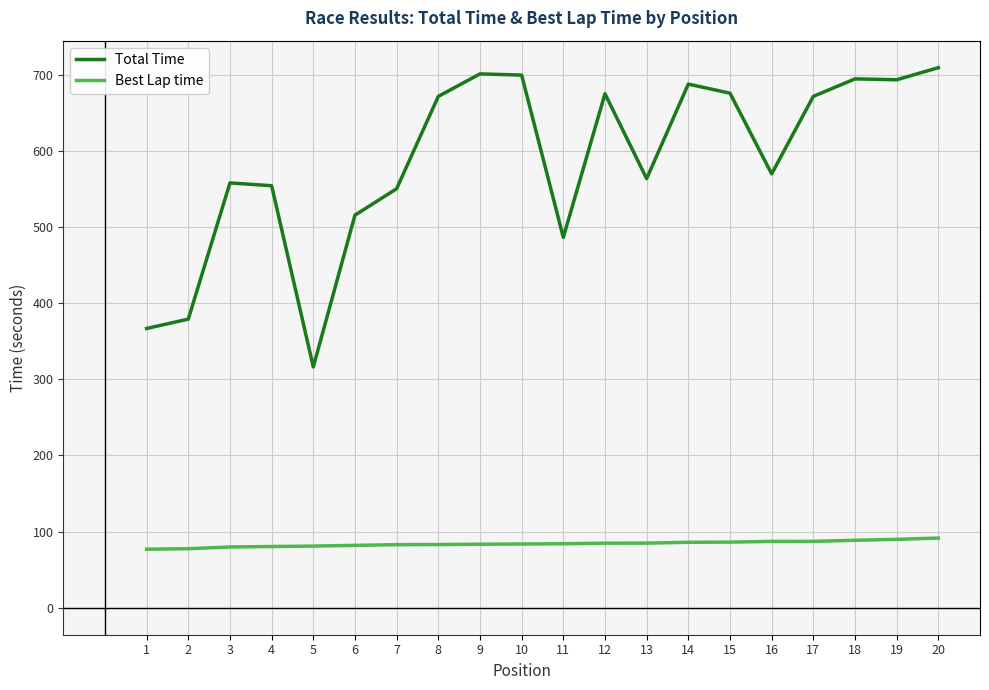

Rank the series at 2 from highest to lowest value.

Total Time, Best Lap time